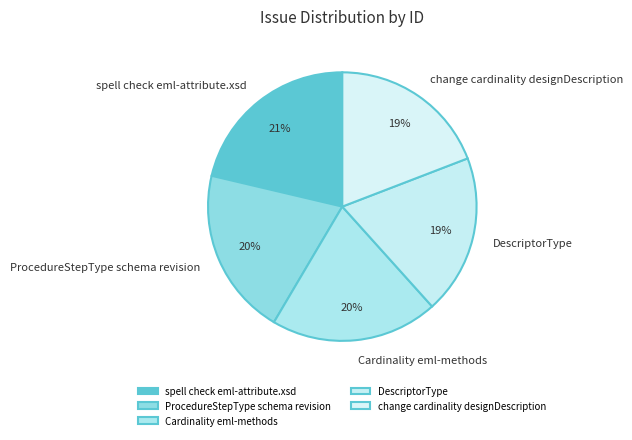

Approximately how many times larger is the value at change cardinality designDescription compared to spell check eml-attribute.xsd?

0.9